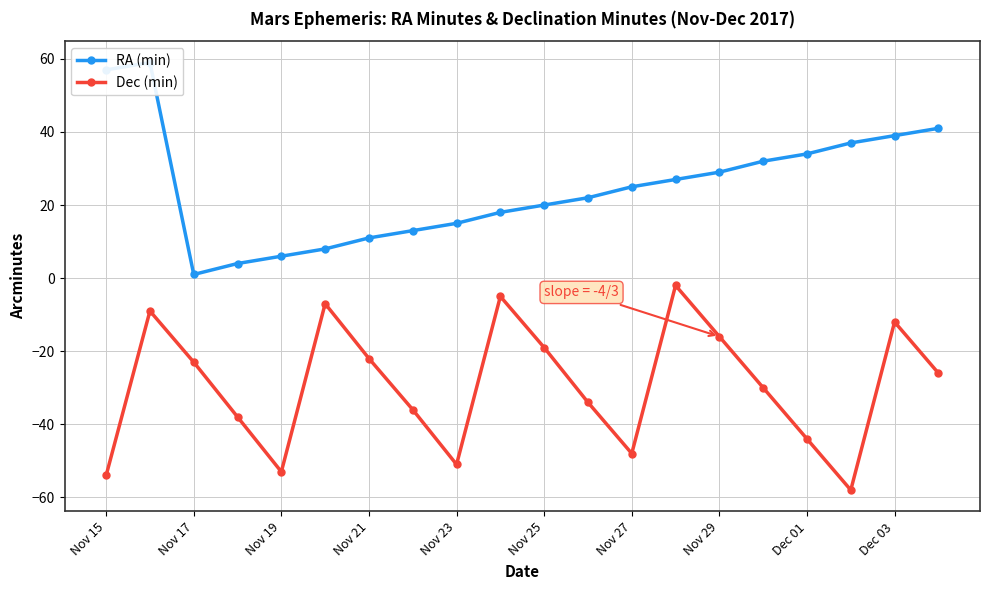

How many values in the RA (min) series are below 25?

10